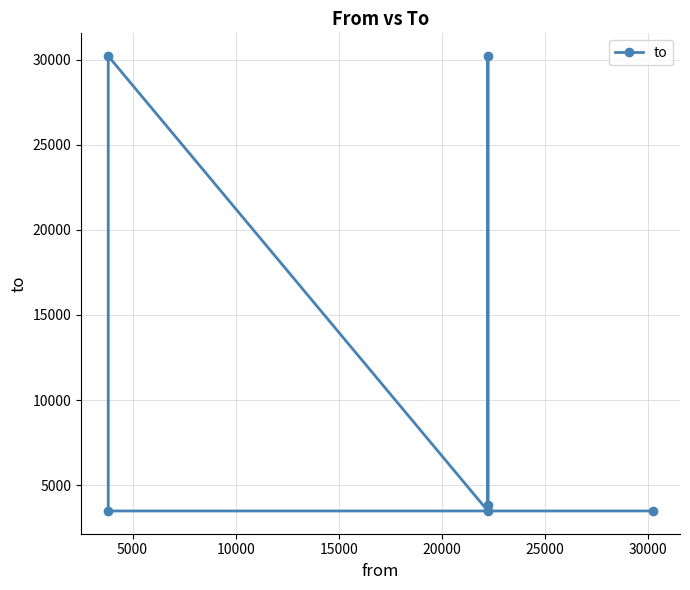

The value at 25000 is 825. True or false?

False